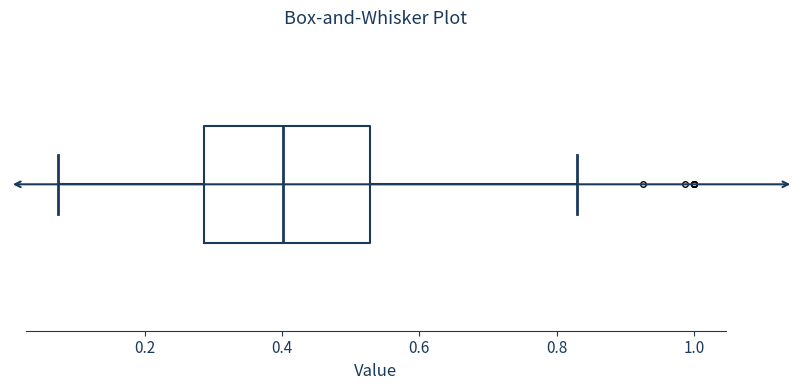

Read this box plot against the x-axis: the position of the median line, the range covered by the box, and the ends of both whiskers. The values are not printed on the chart, so give them approximately, as read against the axis.

median 0.40, box 0.28 to 0.52, whiskers 0.08 to 0.84